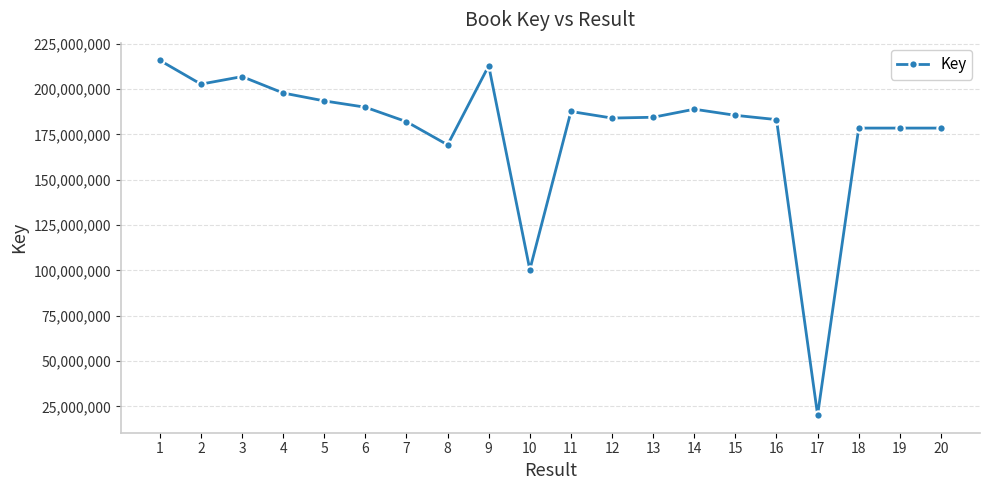

What is the sum of the values at 3 and 9?

419613948